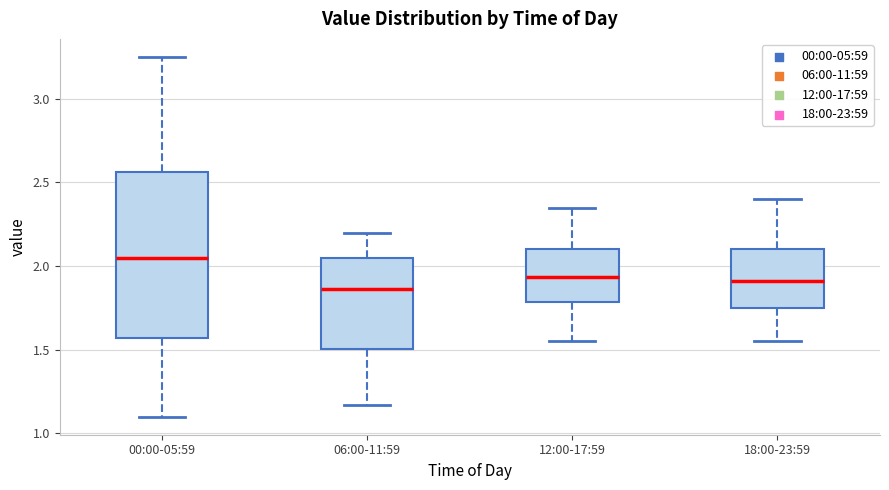

Where does the median line of the box for 00:00-05:59 sit on the y-axis? The values are not printed on the chart, so give them approximately, as read against the axis.

2.05